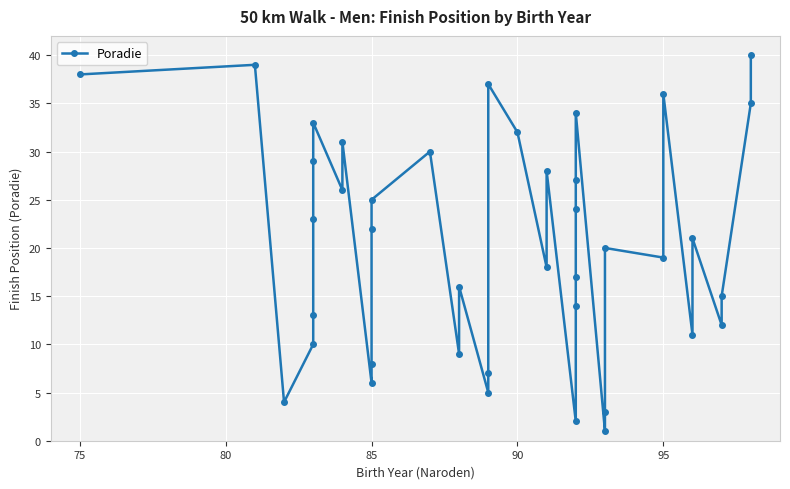

The chart shows a value of 11 at 25. True or false?

False